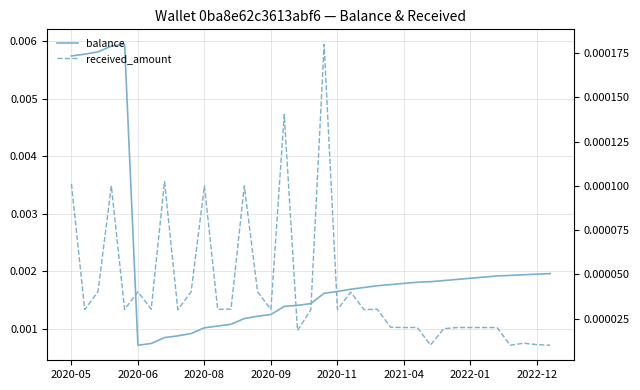

True or false: balance has a value of 0.0 at 2022-12.

True